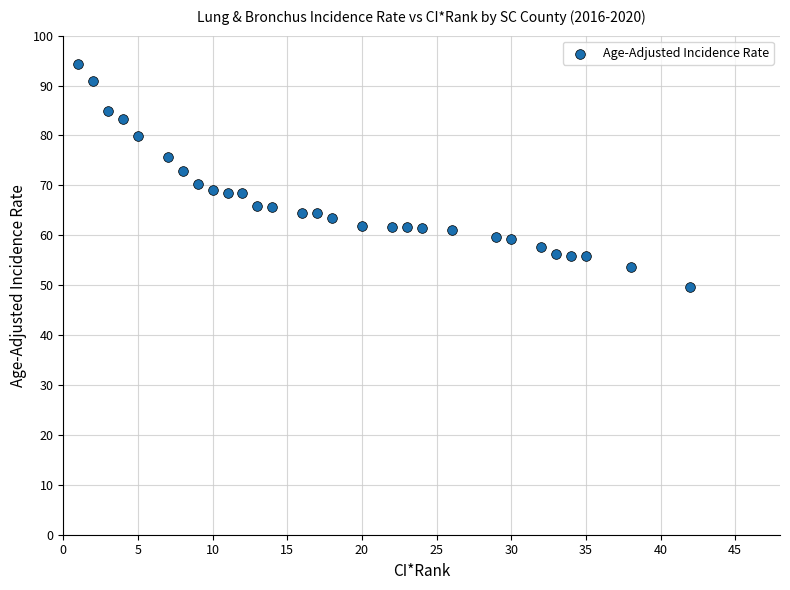

What is the range of Y values (max minus min)?

44.6